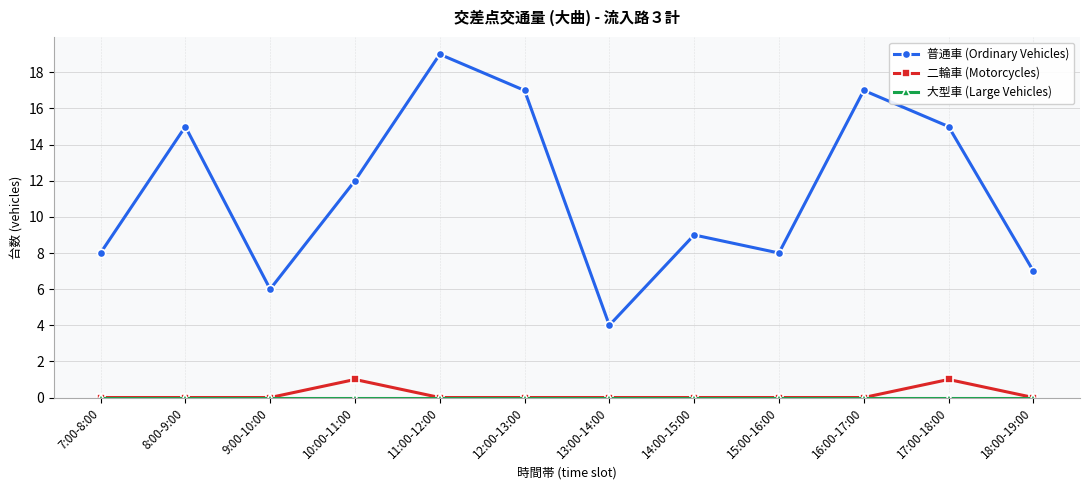

What is the label of the 3rd point from the right?

16:00-17:00